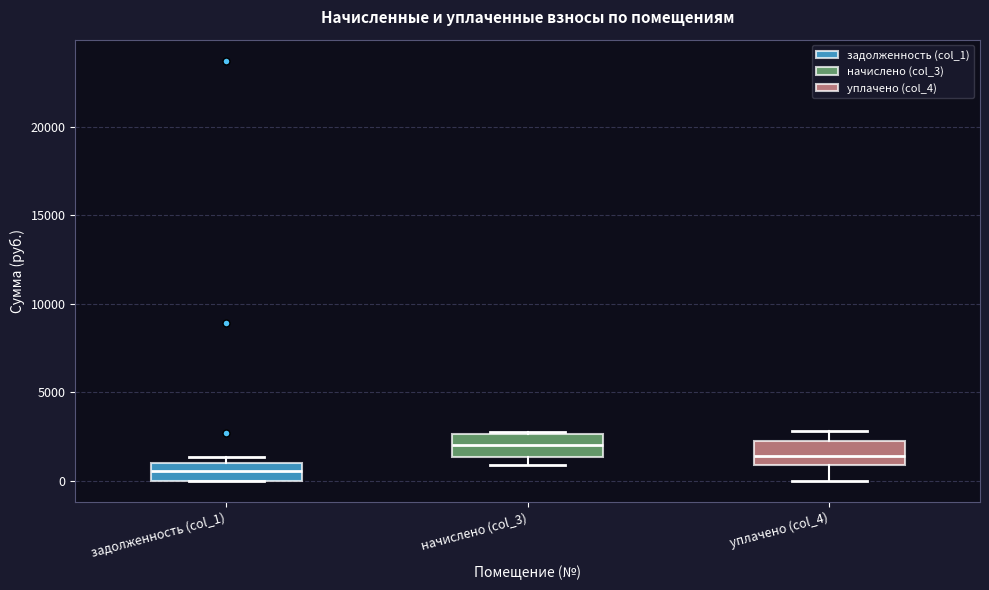

Where is the lower edge of the box for уплачено (col_4) on the y-axis? The values are not printed on the chart, so give them approximately, as read against the axis.

1000